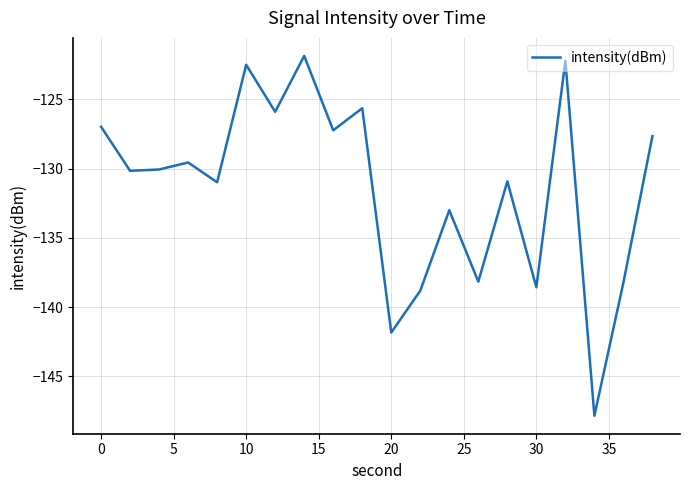

What is the greatest value displayed?

-121.9